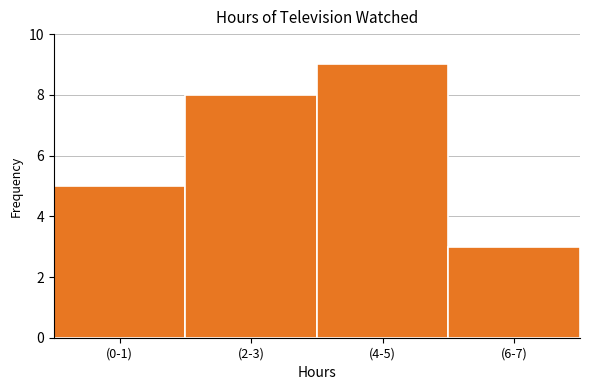

Reading left to right, list all the values displayed in this chart.

(0-1)=5	(2-3)=8	(4-5)=9	(6-7)=3